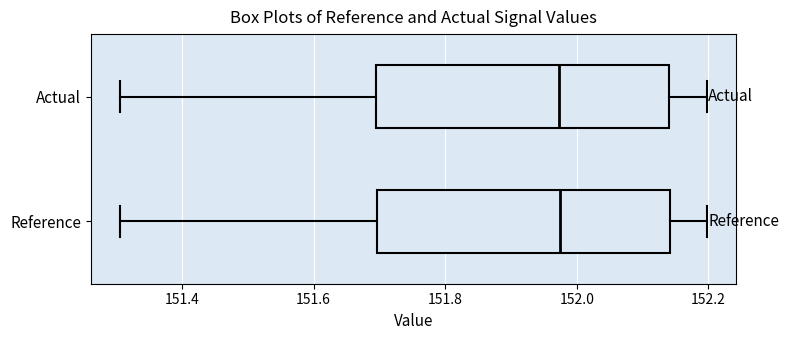

Reading bottom to top, read every box against the x-axis: the position of its median line, the range the box covers, and the ends of its whiskers. The values are not printed on the chart, so give them approximately, as read against the axis.

Reference: median 151.98, box 151.70 to 152.14, whiskers 151.30 to 152.20
Actual: median 151.98, box 151.70 to 152.14, whiskers 151.30 to 152.20